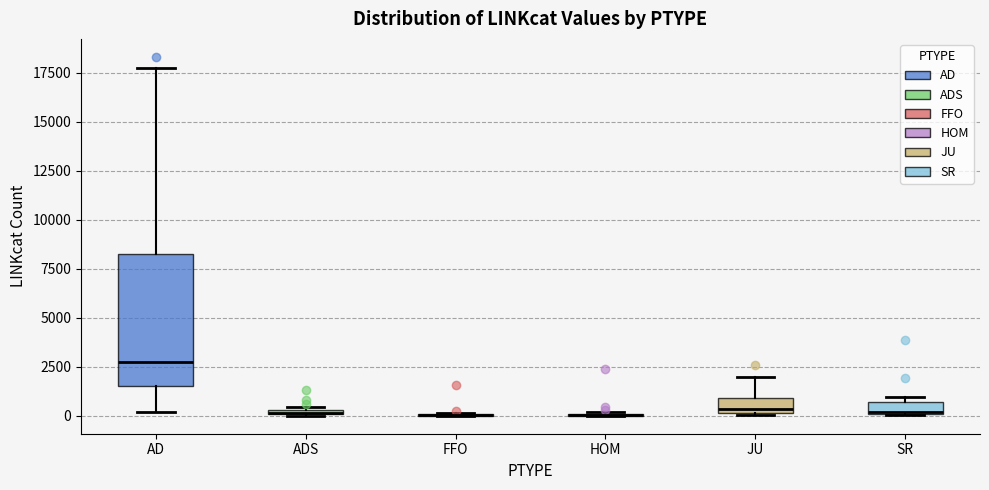

Which box is the tallest, from its lower edge to its upper edge?

AD